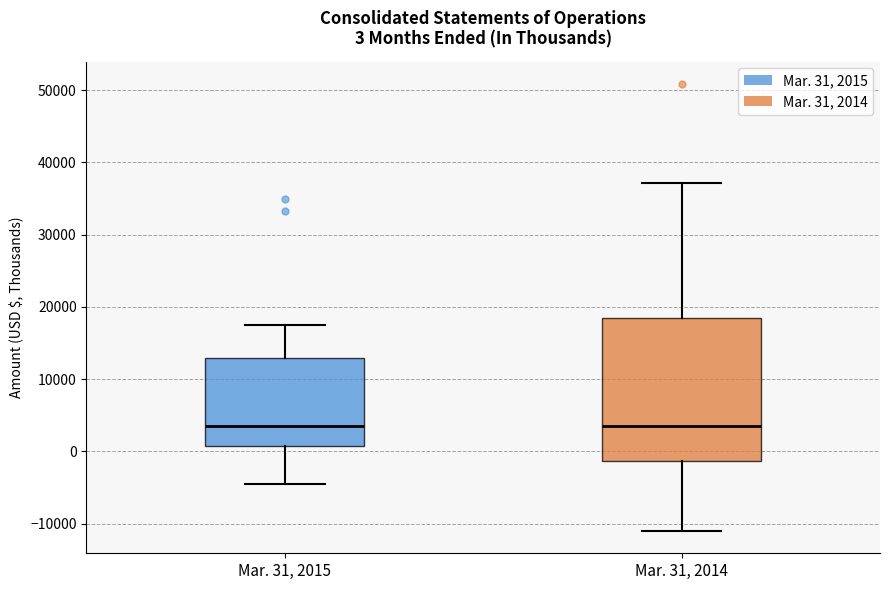

Which box is the tallest, from its lower edge to its upper edge?

Mar. 31, 2014